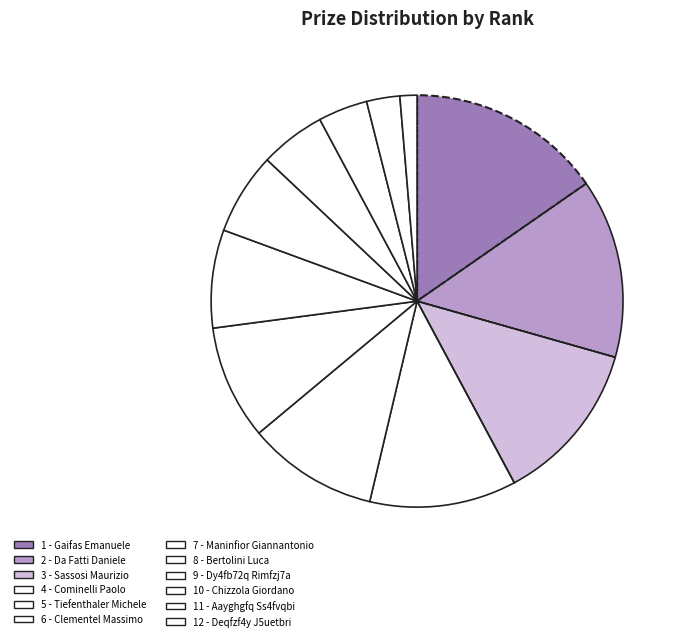

How many slices are in this pie chart?

12